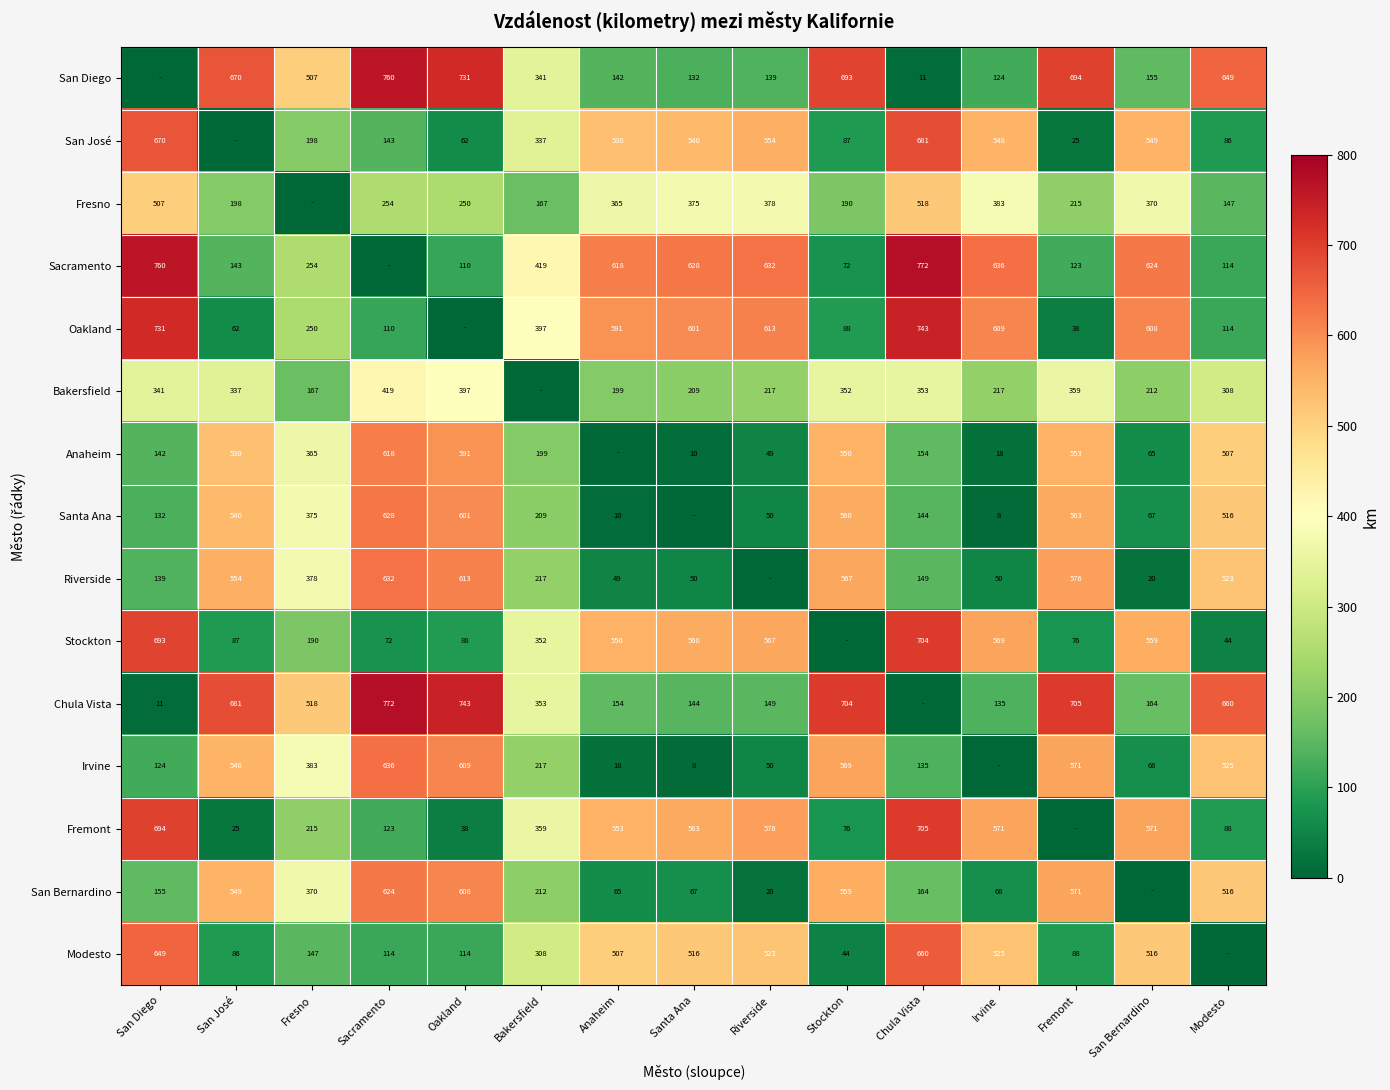

True or false: Fremont has a value of 61 at Modesto.

False